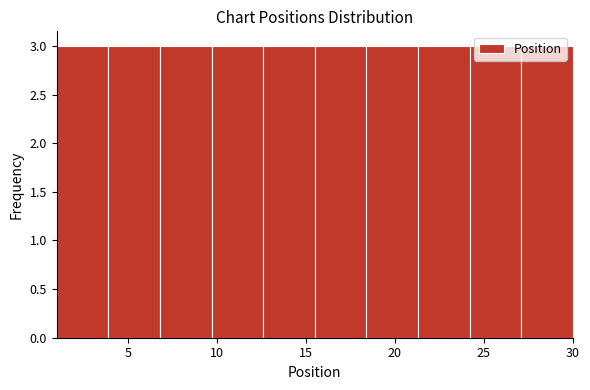

How tall is the bar that spans 24.2 to 27.1 on the x-axis? Neither the bar edges nor the heights are printed on the chart, so give them approximately, as read against the axes.

3